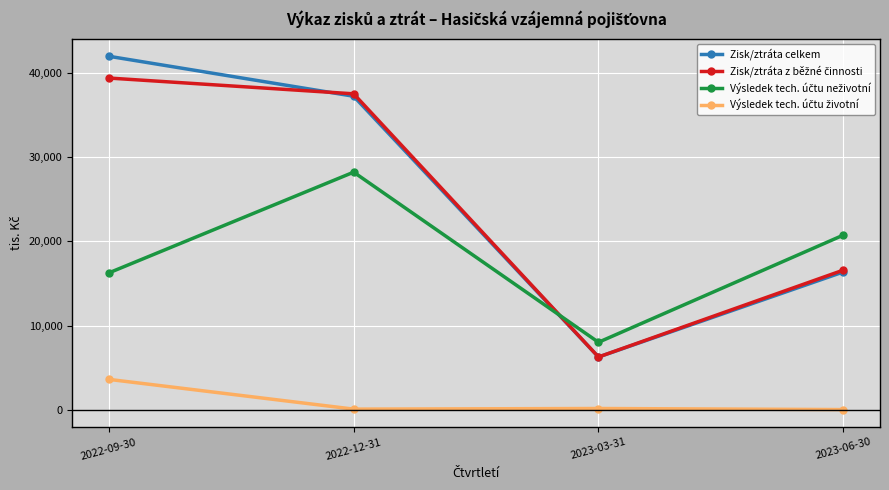

Where is Zisk/ztráta celkem nearest to the value 24113?

2023-06-30